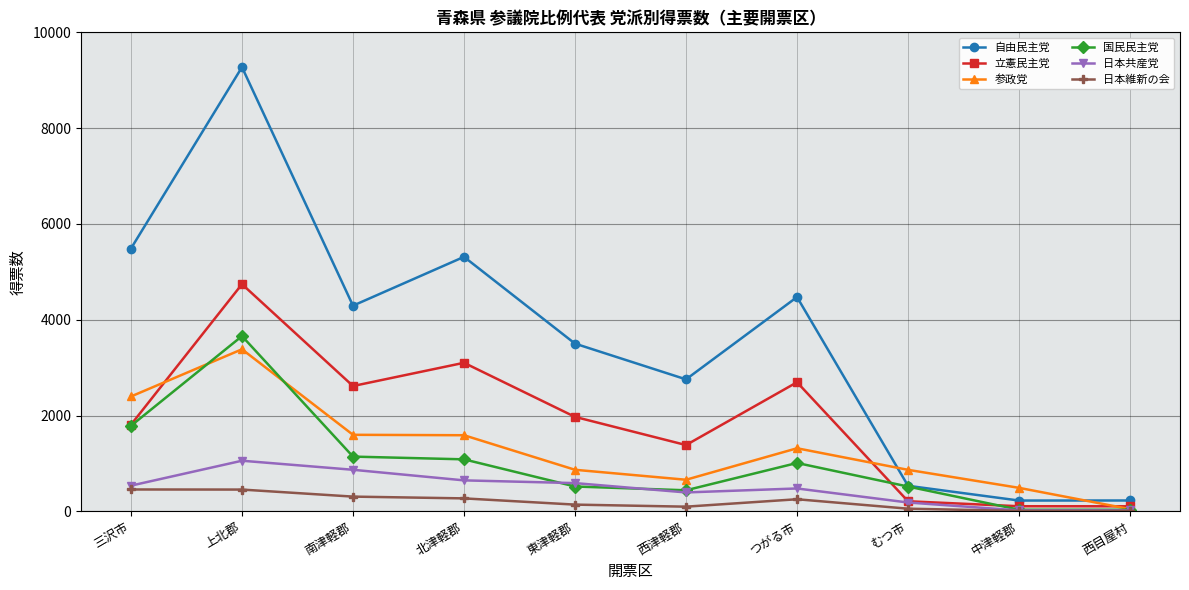

Is it true that 日本共産党 equals 1059 at 上北郡?

True